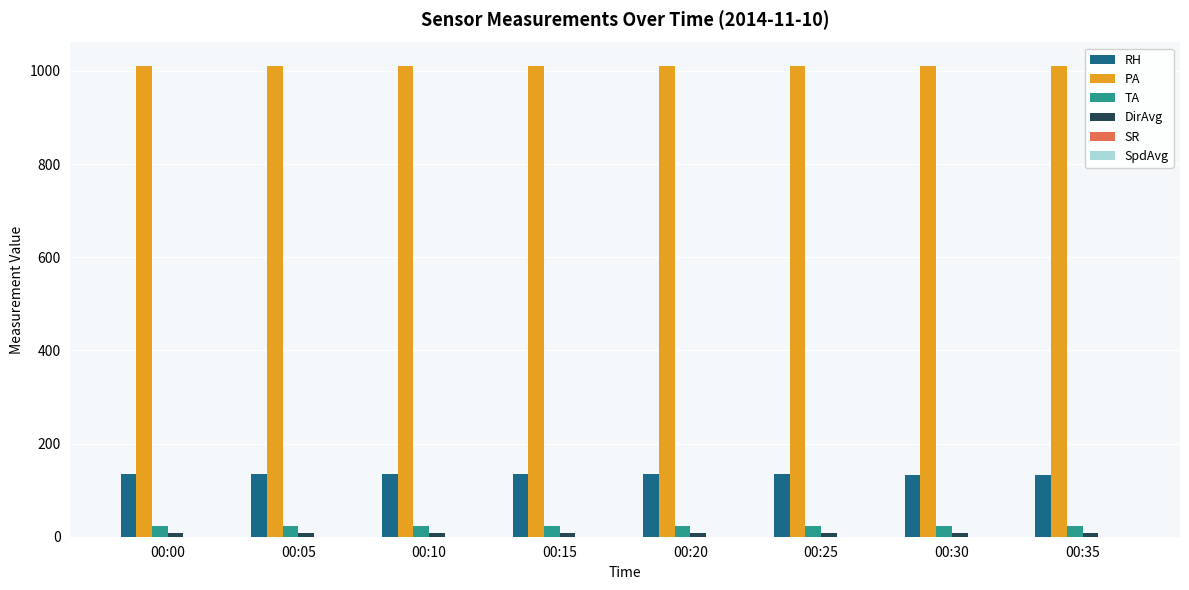

What is the sum of all RH values?

1073.9